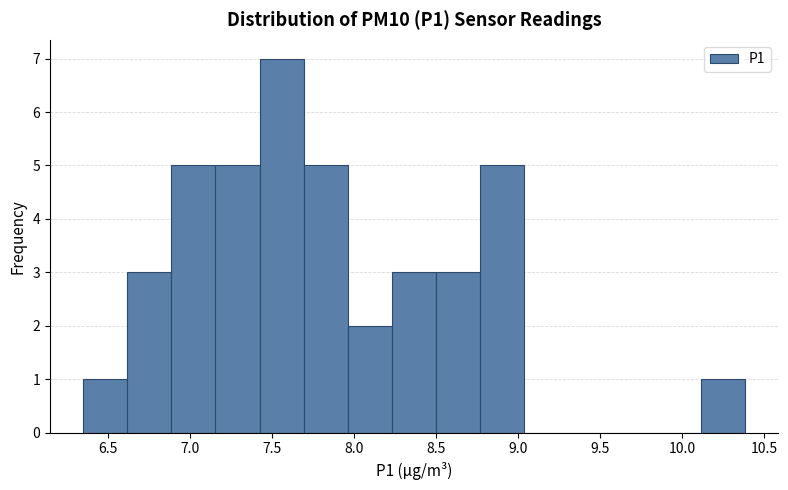

Over which range of the x-axis is the bar tallest?

7.40 to 7.70